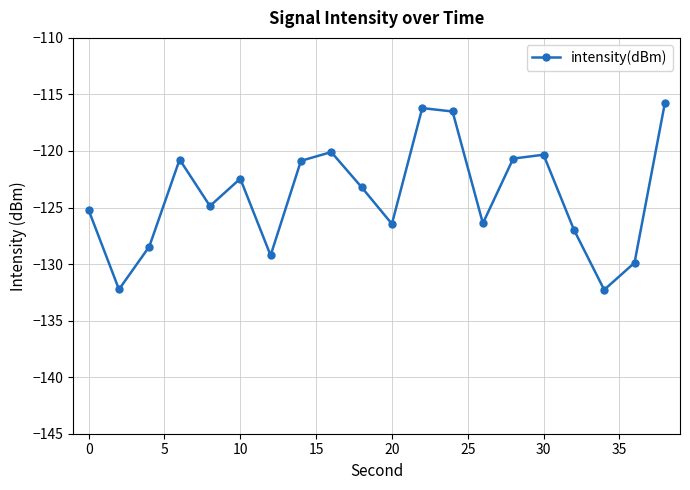

True or false: there are more than 0 points higher than both neighbors.

True